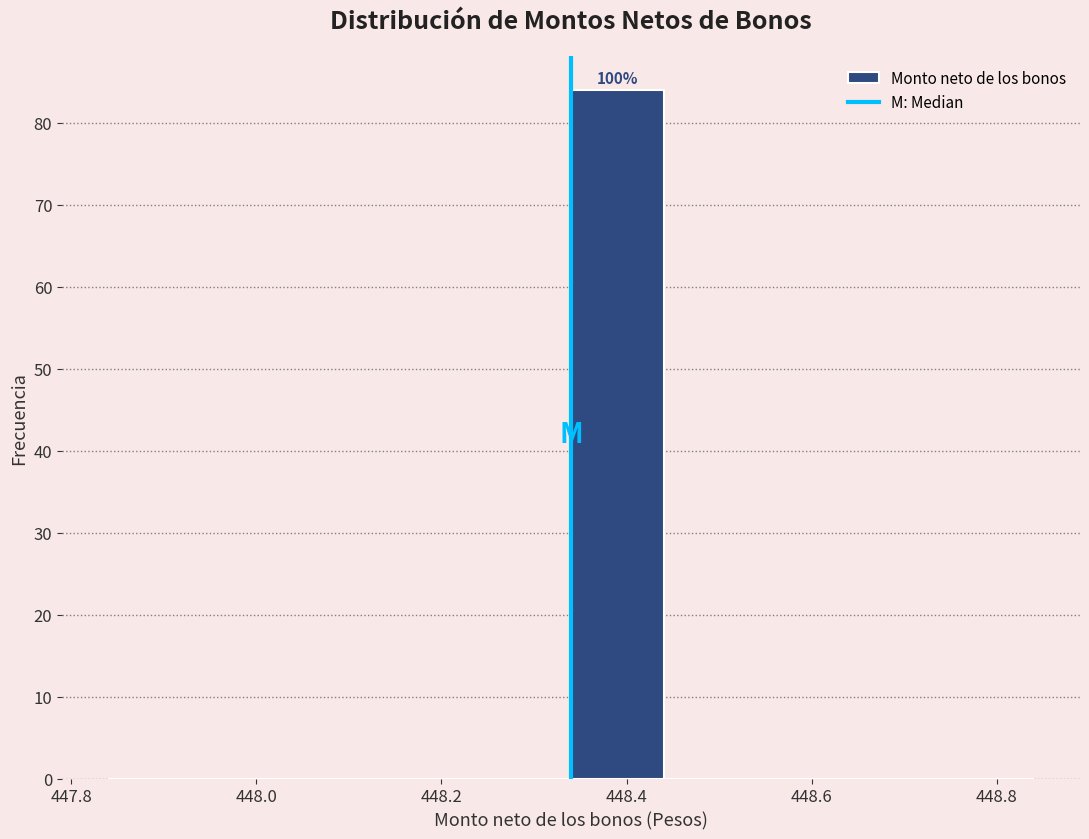

Over which range of the x-axis is the bar tallest?

448.34 to 448.44